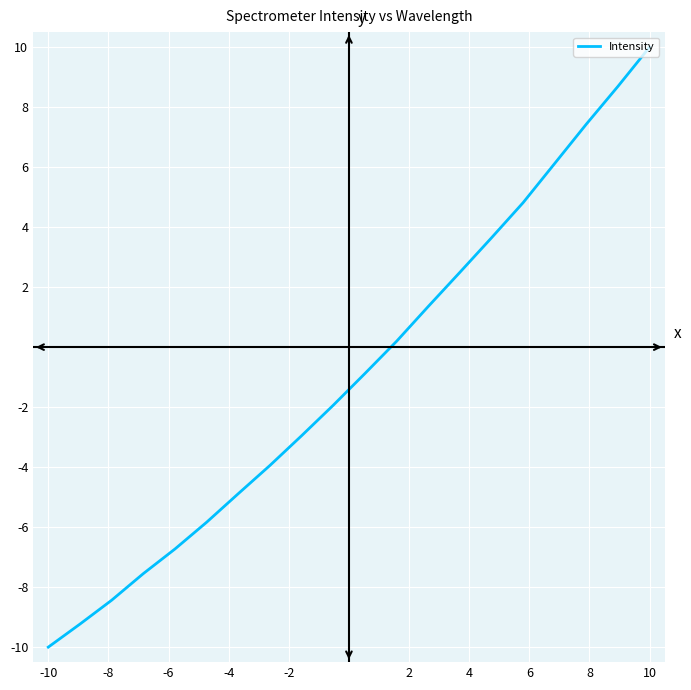

What is the smallest value displayed?

-10.0